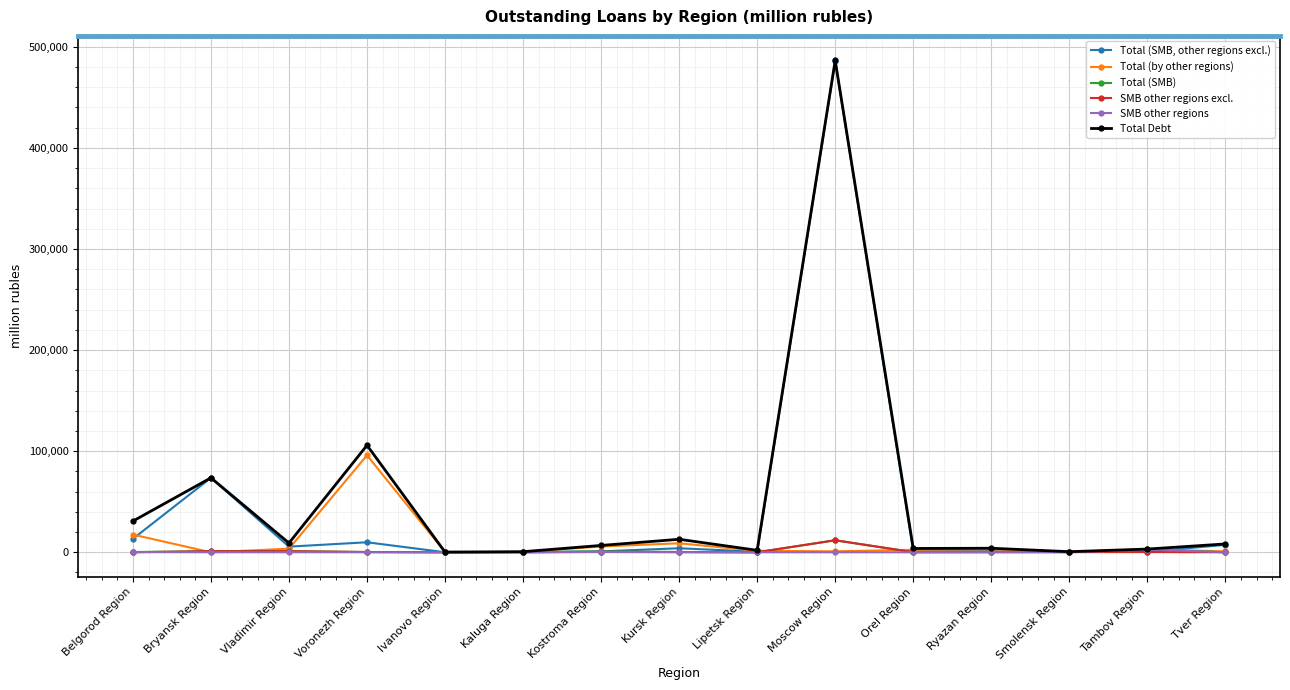

Is this an area chart (filled region under the line)?

No